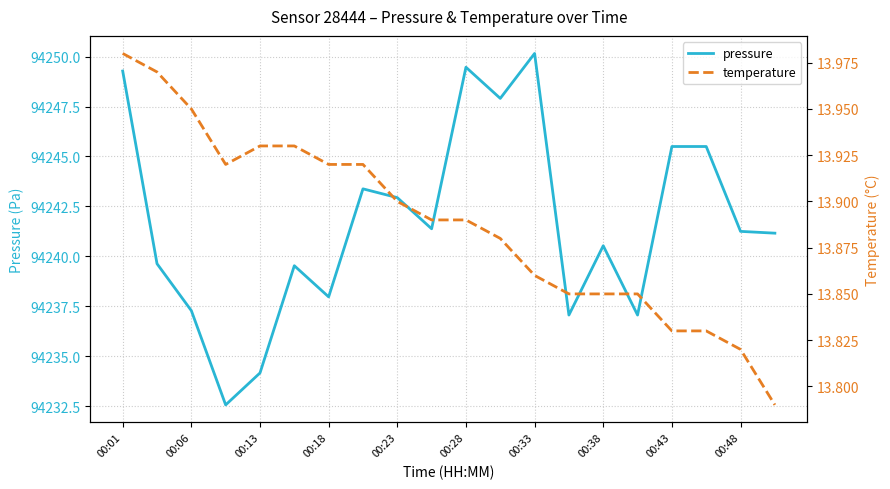

True or false: pressure has a value of 136277.9 at 00:38.

False